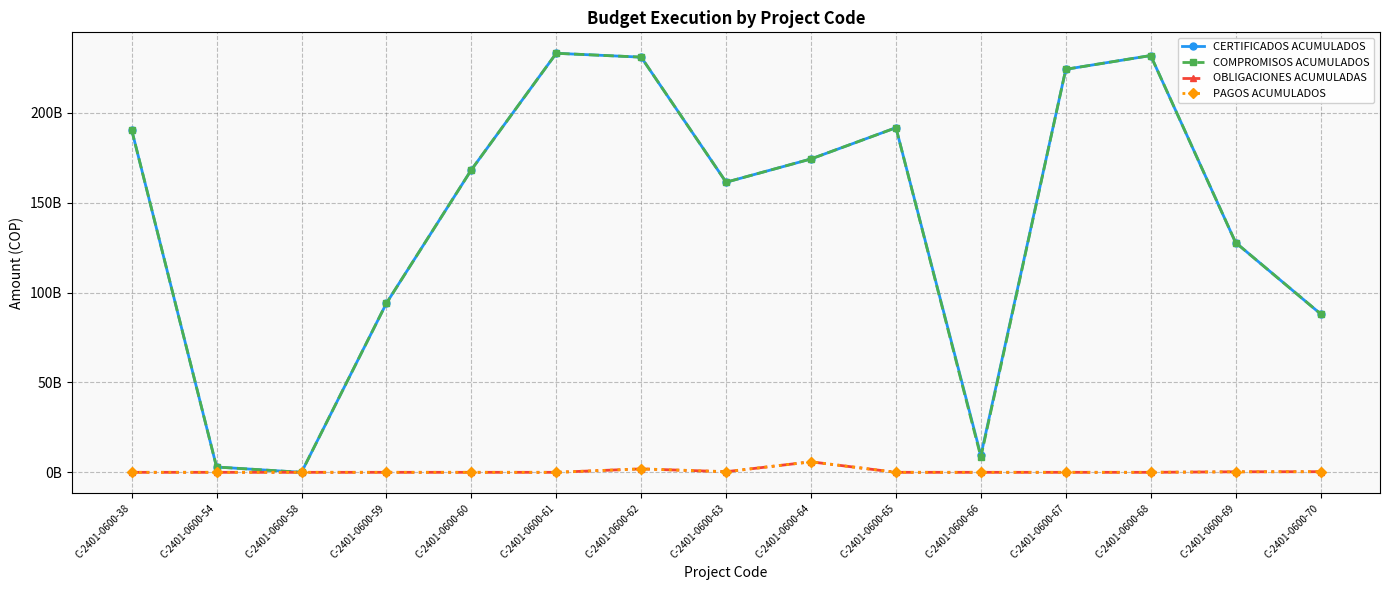

Is it true that CERTIFICADOS ACUMULADOS equals 76874114143 at C-2401-0600-68?

False